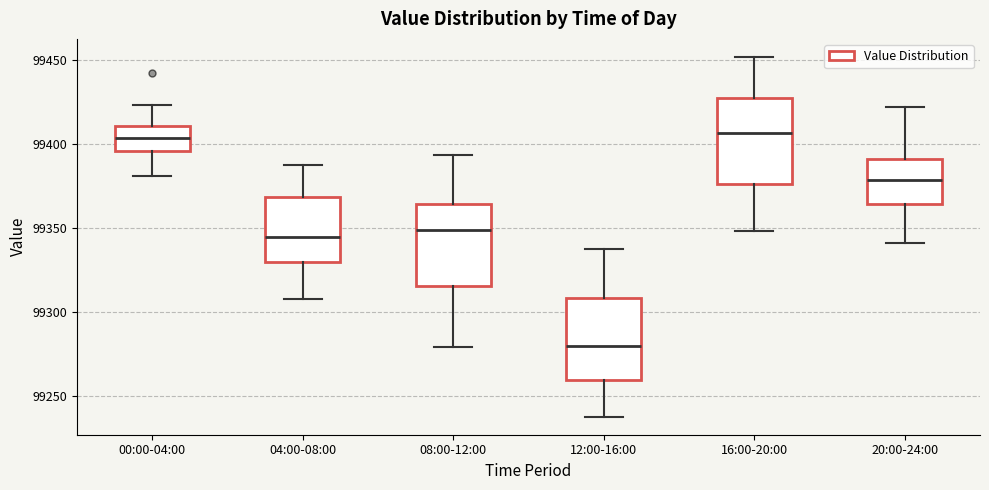

Where does the upper whisker of the box for 20:00-24:00 end on the y-axis? The values are not printed on the chart, so give them approximately, as read against the axis.

99420